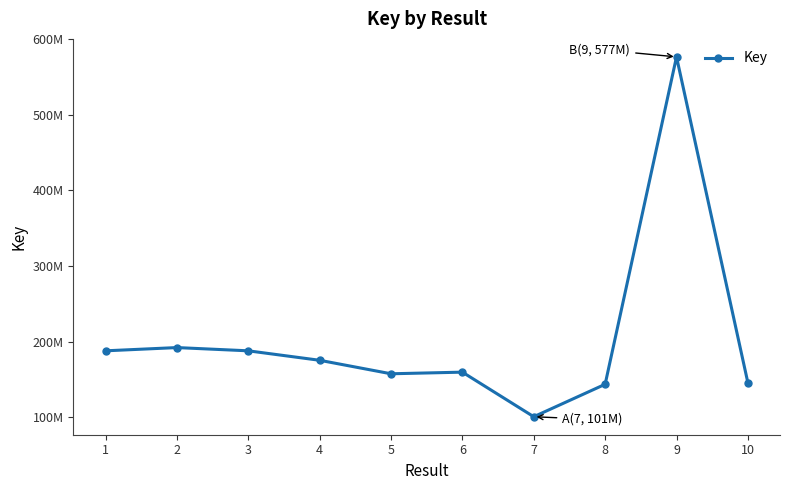

Is this an area chart (filled region under the line)?

No